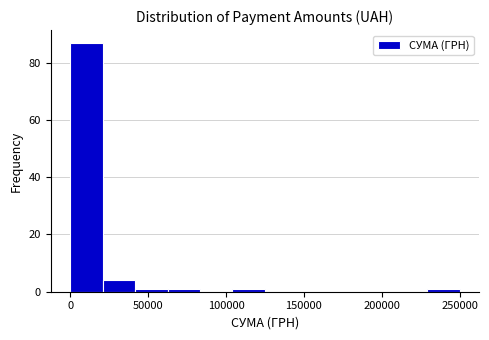

What is the height of the bar covering 20000 to 40000 on the x-axis? Neither the bar edges nor the heights are printed on the chart, so give them approximately, as read against the axes.

4